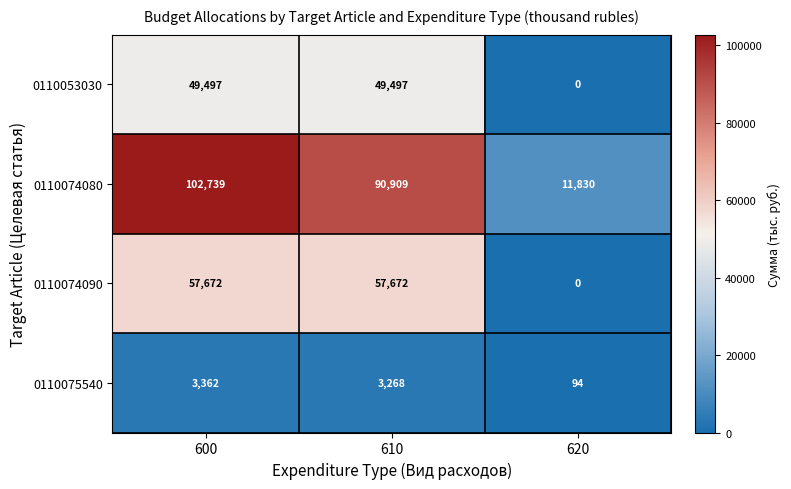

What is the sum of the 0110053030 values at 610 and 600?

98994